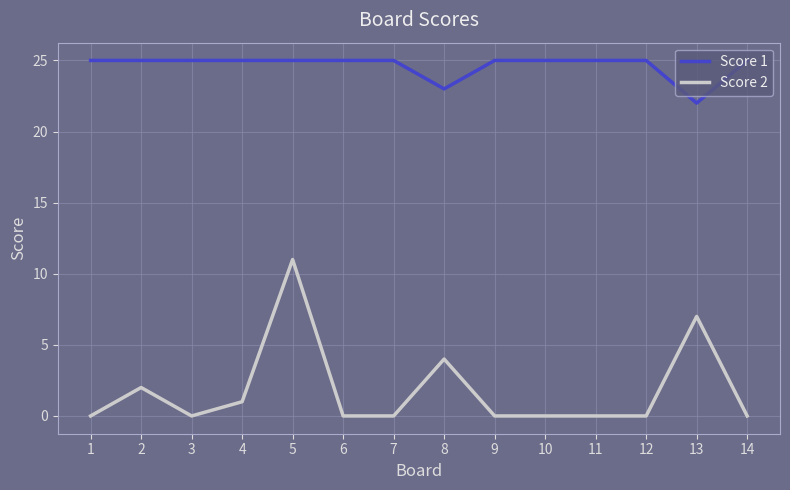

Which series has the largest total across all categories?

Score 1